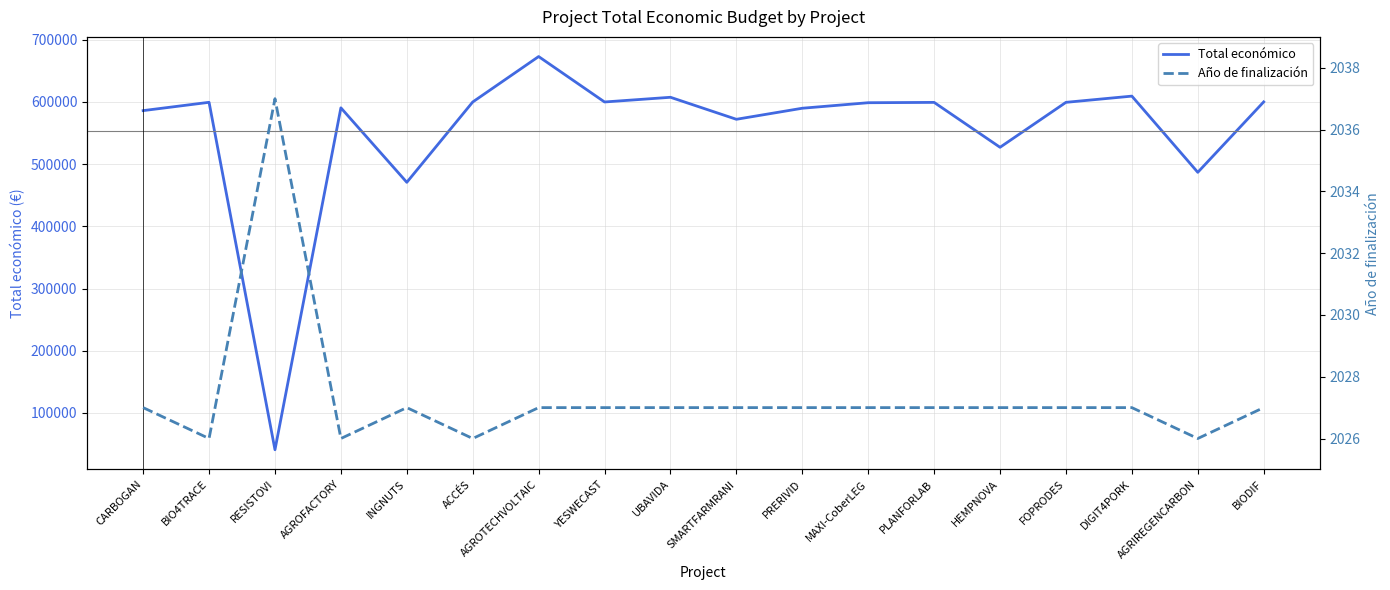

What is the maximum value shown in the chart?

672807